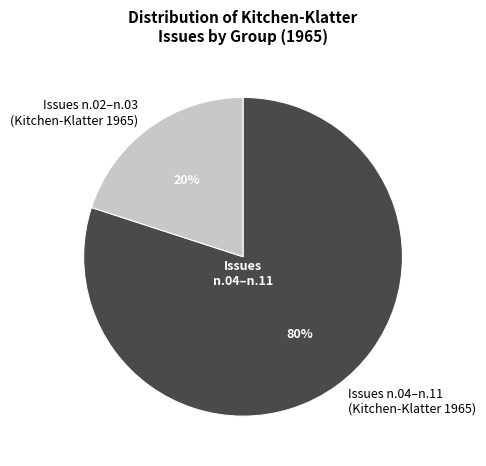

Which category has the biggest portion of the pie?

Issues n.04–n.11 (Kitchen-Klatter 1965)